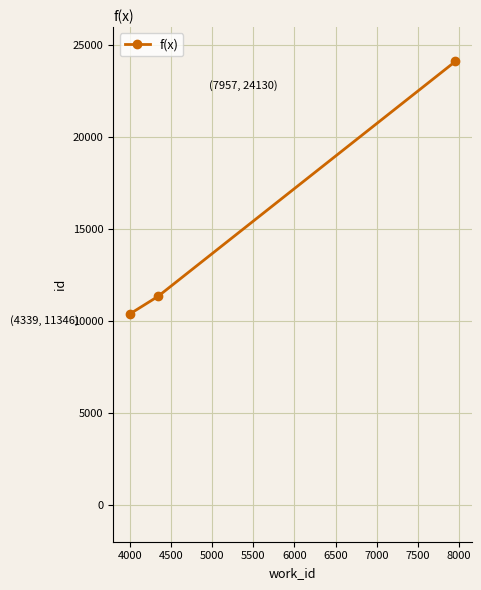

What is the maximum value shown in the chart?

24130